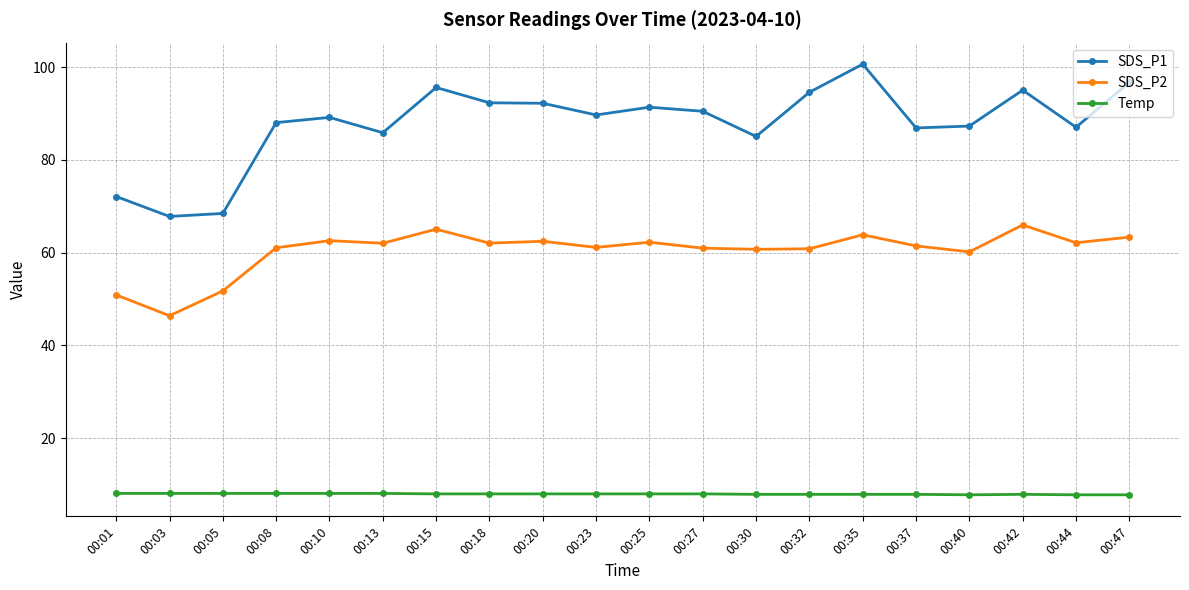

Rank the series by their maximum value, from lowest to highest.

Temp, SDS_P2, SDS_P1